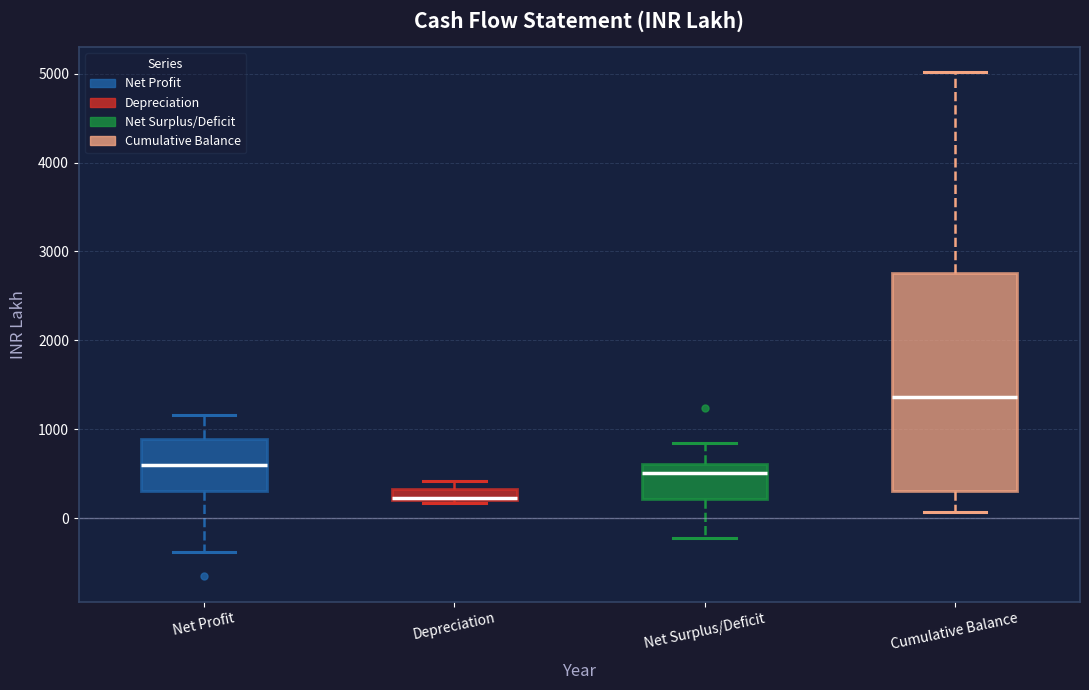

Where is the lower edge of the box for Depreciation on the y-axis? The values are not printed on the chart, so give them approximately, as read against the axis.

200